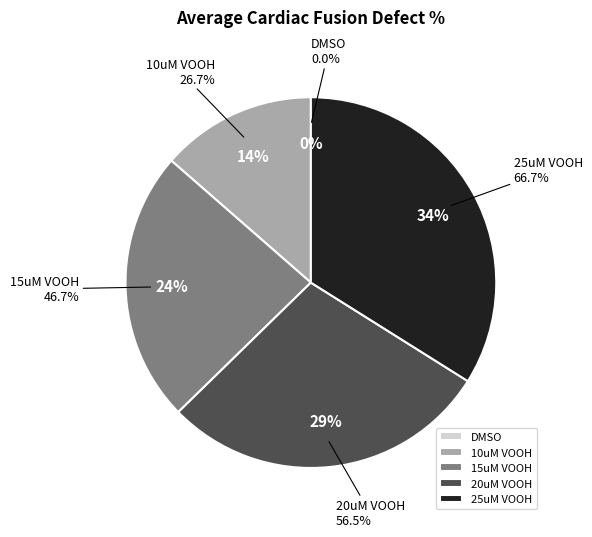

What is the smallest slice in the pie chart?

DMSO